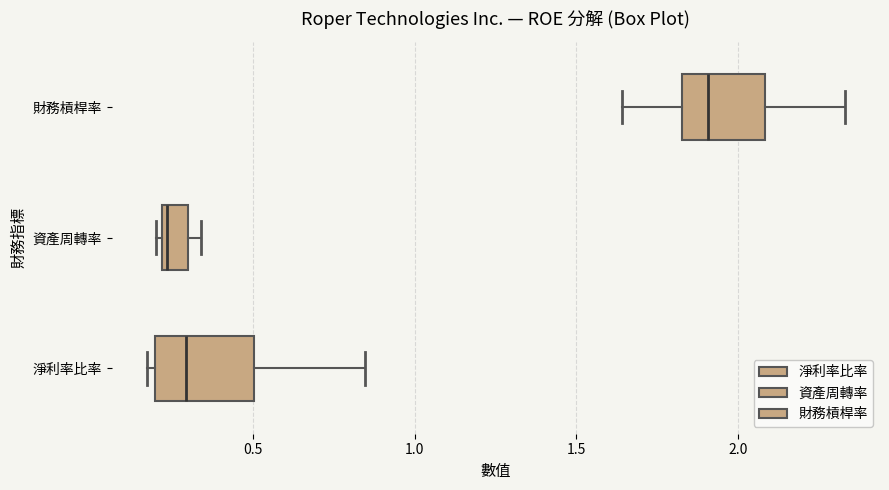

Reading bottom to top, transcribe this box plot: for each box, give where its median line is, the range the box spans, and where its two whiskers end, as read against the x-axis. The values are not printed on the chart, so give them approximately, as read against the axis.

淨利率比率: median 0.30, box 0.20 to 0.50, whiskers 0.15 to 0.85
資產周轉率: median 0.25, box 0.20 to 0.30, whiskers 0.20 (just left of the box's left edge) to 0.35
財務槓桿率: median 1.90, box 1.85 to 2.10, whiskers 1.65 to 2.35